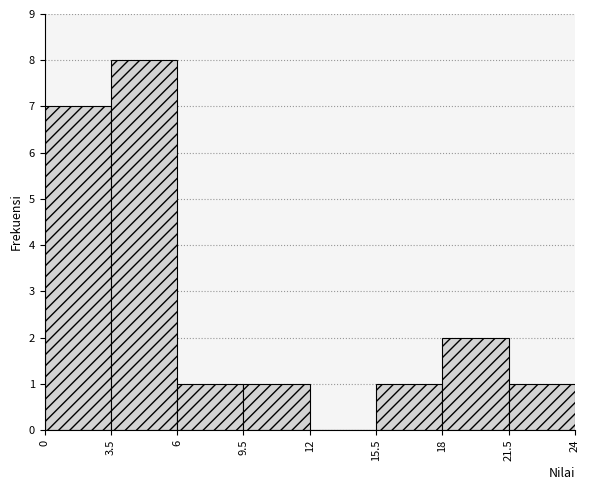

Reading left to right, transcribe all the data shown in this chart.

0=7	3.5=8	6=1	9.5=1	12=0	15.5=1	18=2	21.5=1